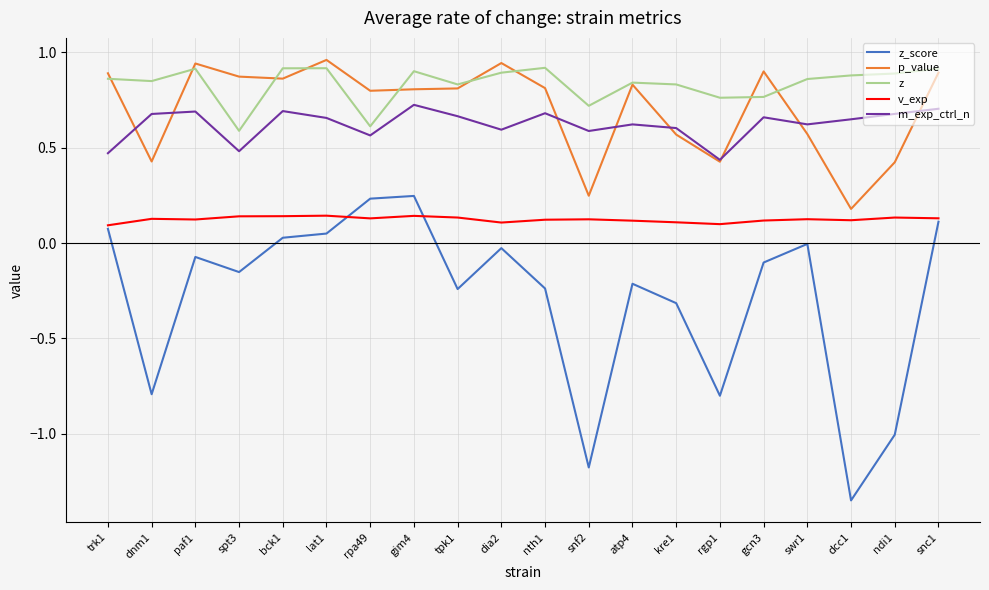

What position from the right is spt3?

17